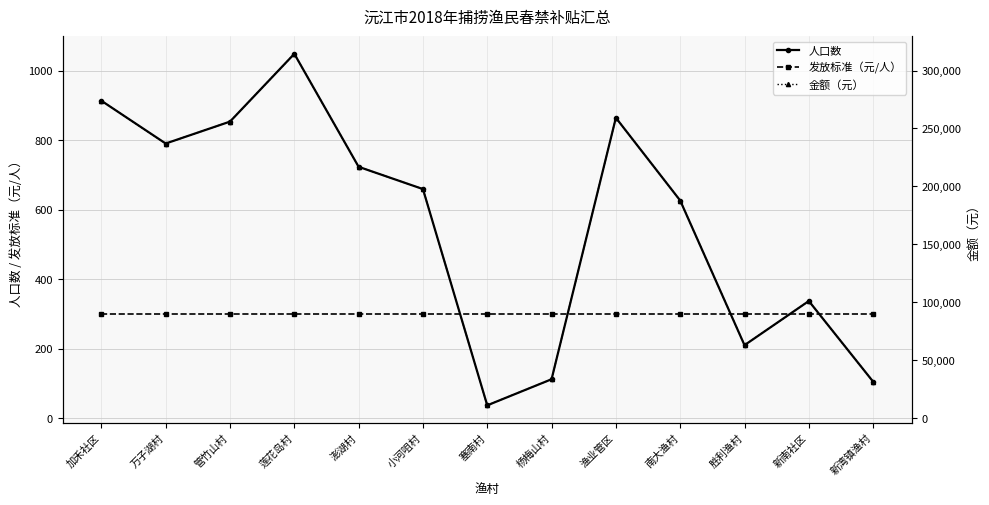

Which series has the largest total across all categories?

金额（元）